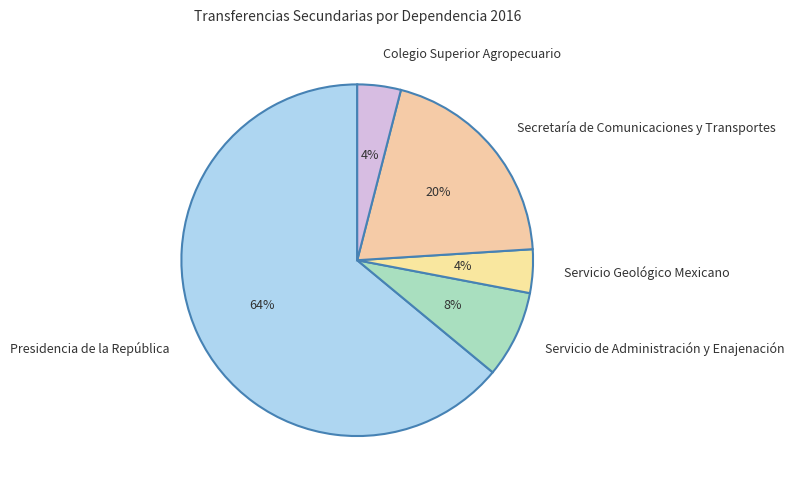

What is the ratio of the value at Colegio Superior Agropecuario to the value at Servicio Geológico Mexicano?

1.0